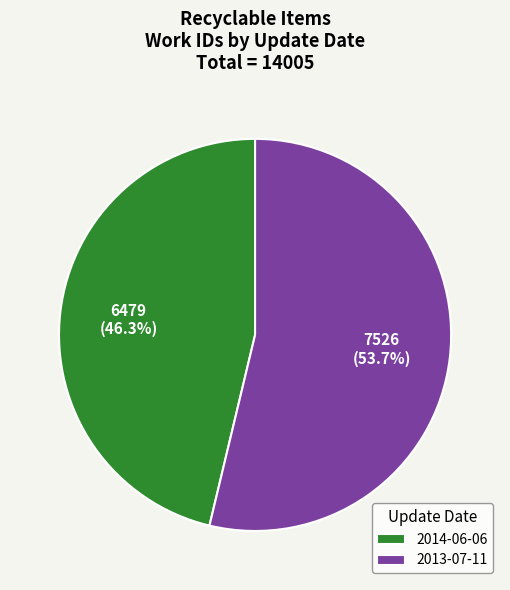

Is there a majority slice in this chart?

Yes